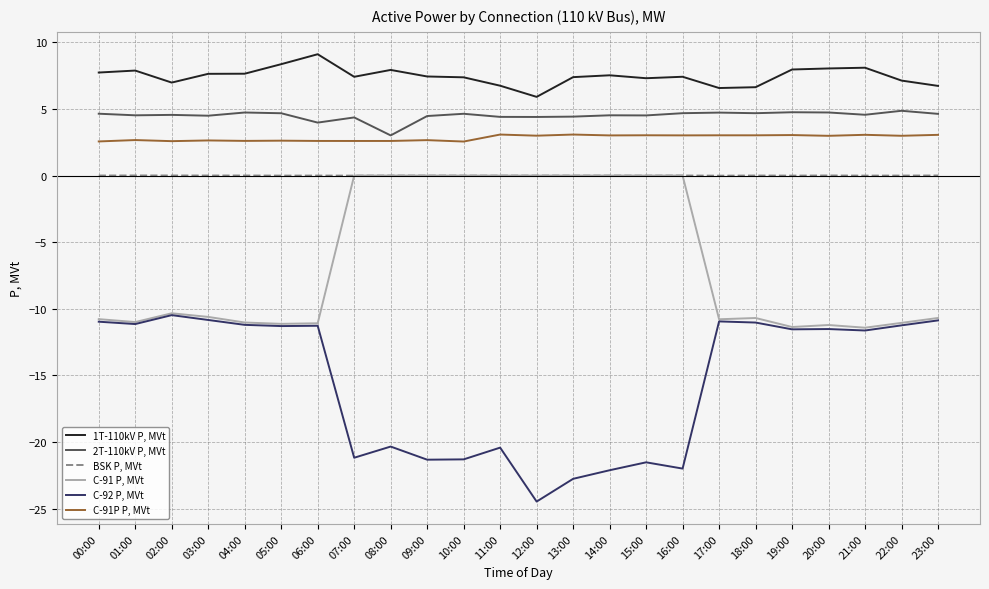

Which series has the largest total across all categories?

1T-110kV P, MVt